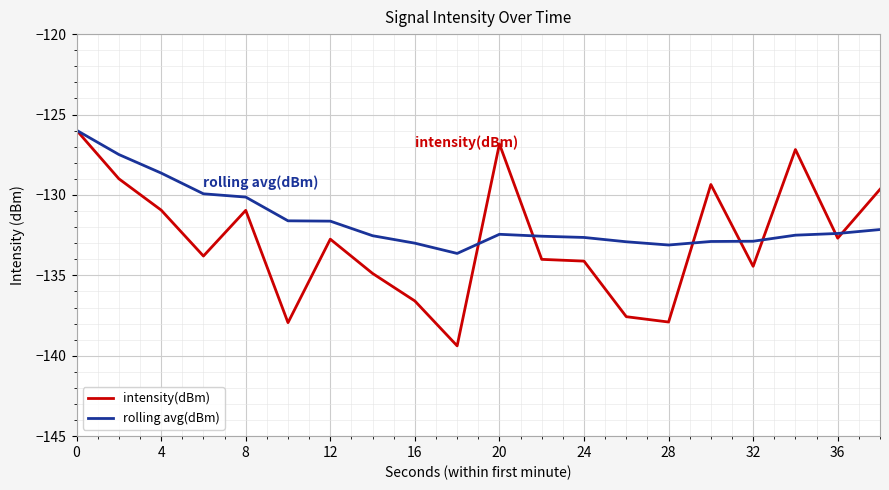

Rank the series by their average value, from highest to lowest.

rolling avg(dBm), intensity(dBm)